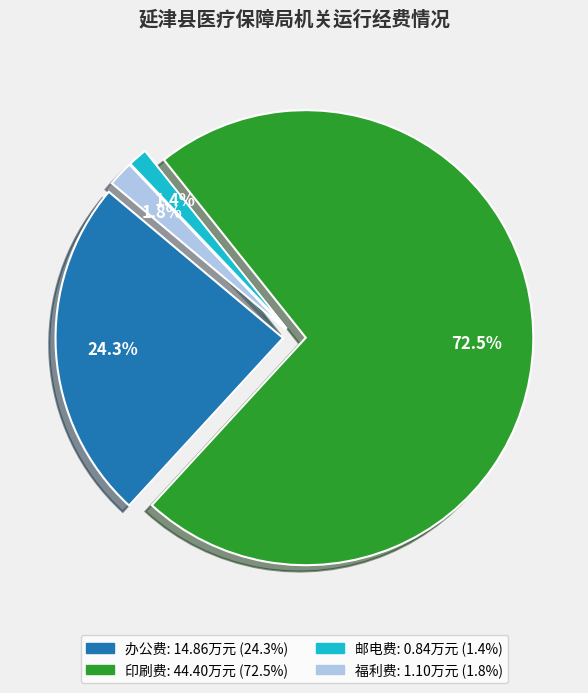

Does 福利费 account for over 50% of the chart?

No